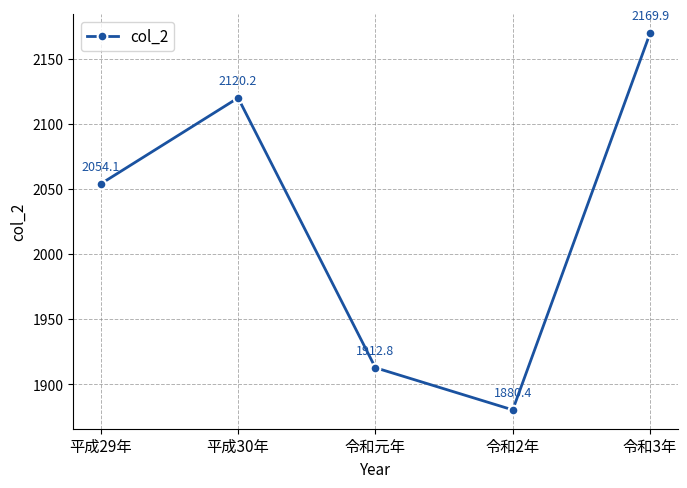

How many values are below 2054?

2